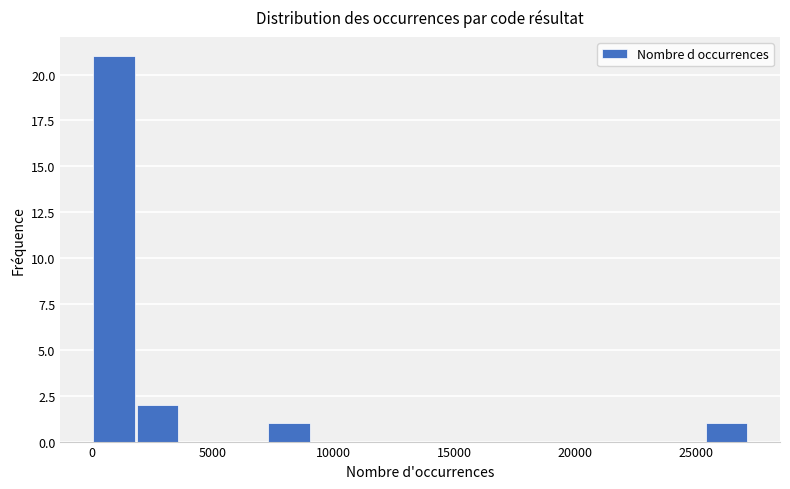

Around what value on the x-axis is the tallest bar? Give the approximate position of its centre, as read against the axis.

1000